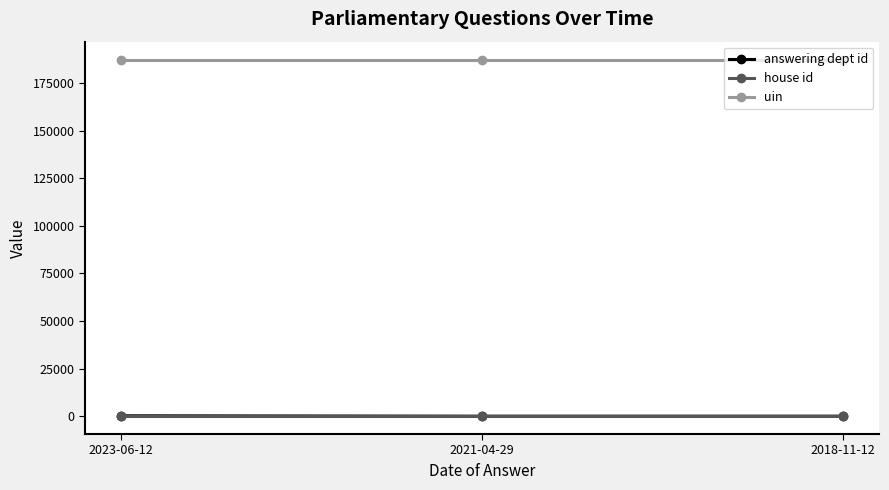

Does the chart display data point markers on the line(s)?

Yes